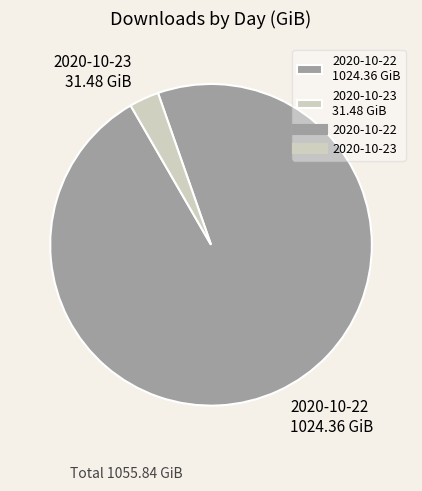

Is it true that 2020-10-23 31.48 GiB is 3% of the pie?

True